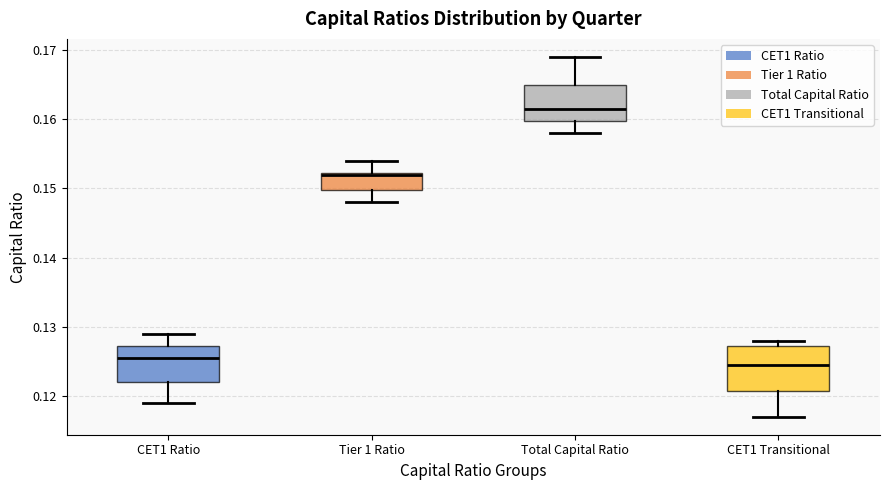

Where does the lower whisker of the box for Total Capital Ratio end on the y-axis? The values are not printed on the chart, so give them approximately, as read against the axis.

0.158